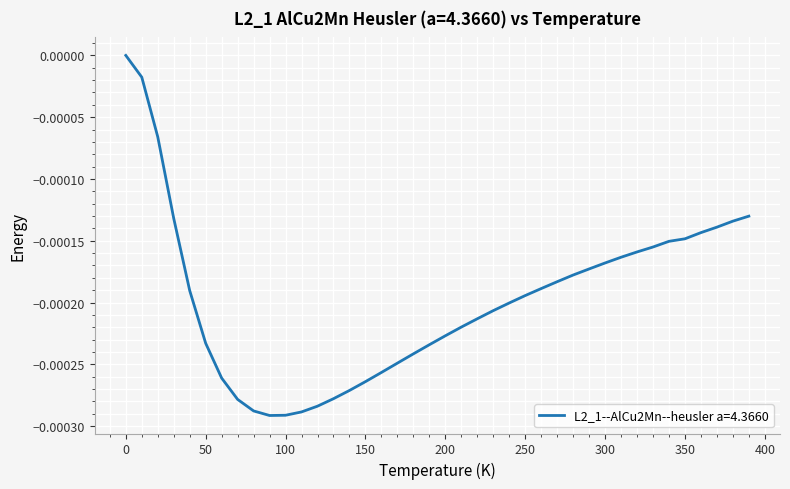

Is this an area chart (filled region under the line)?

No